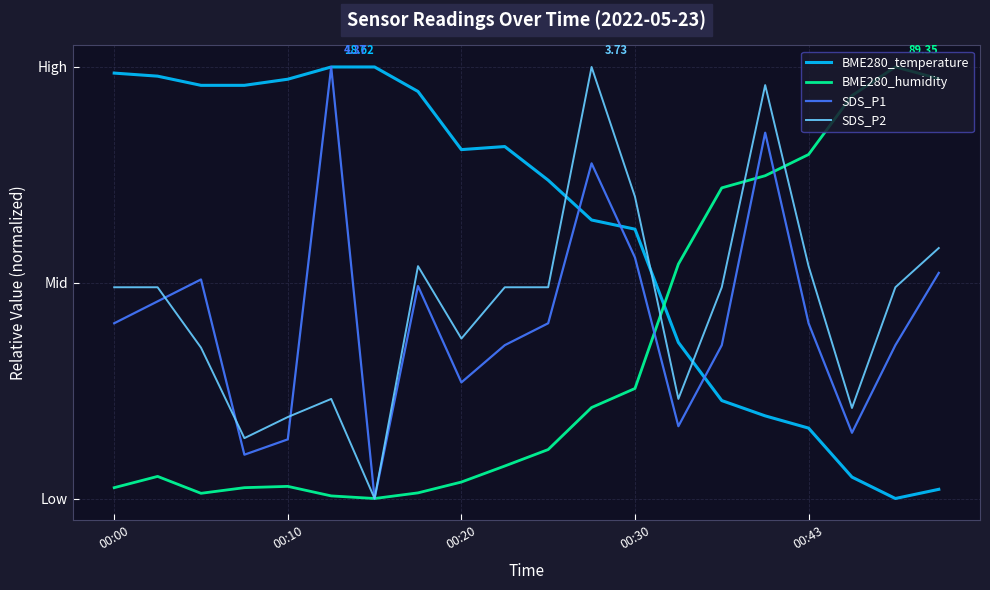

Which series has the largest range (max minus min)?

BME280_humidity